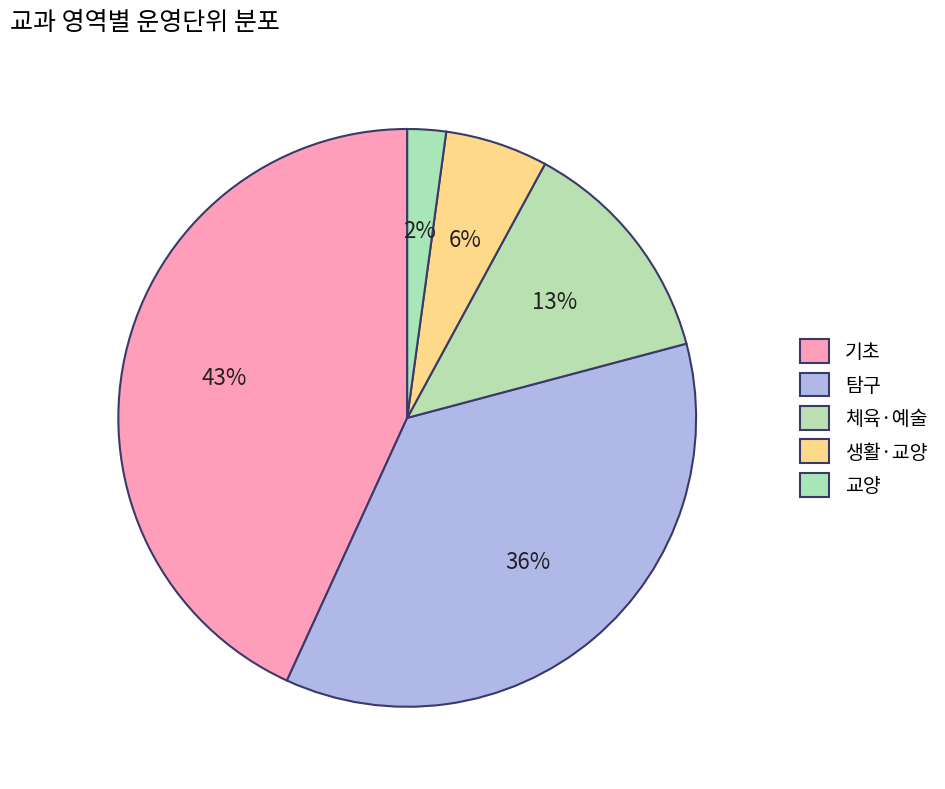

Rank the categories by value from highest to lowest.

기초, 탐구, 체육·예술, 생활·교양, 교양